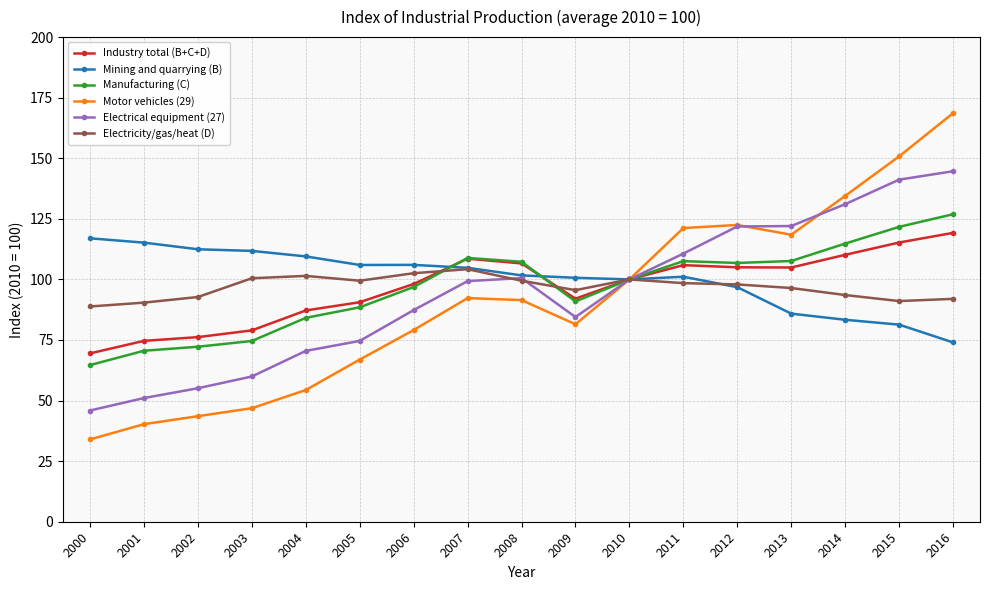

The Electrical equipment (27) series shows 72.6 at 2002. True or false?

False